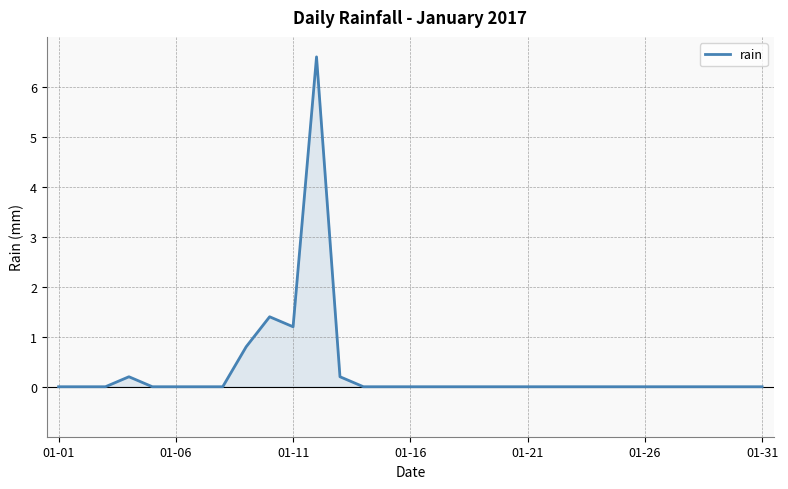

What is the maximum value shown in the chart?

6.6